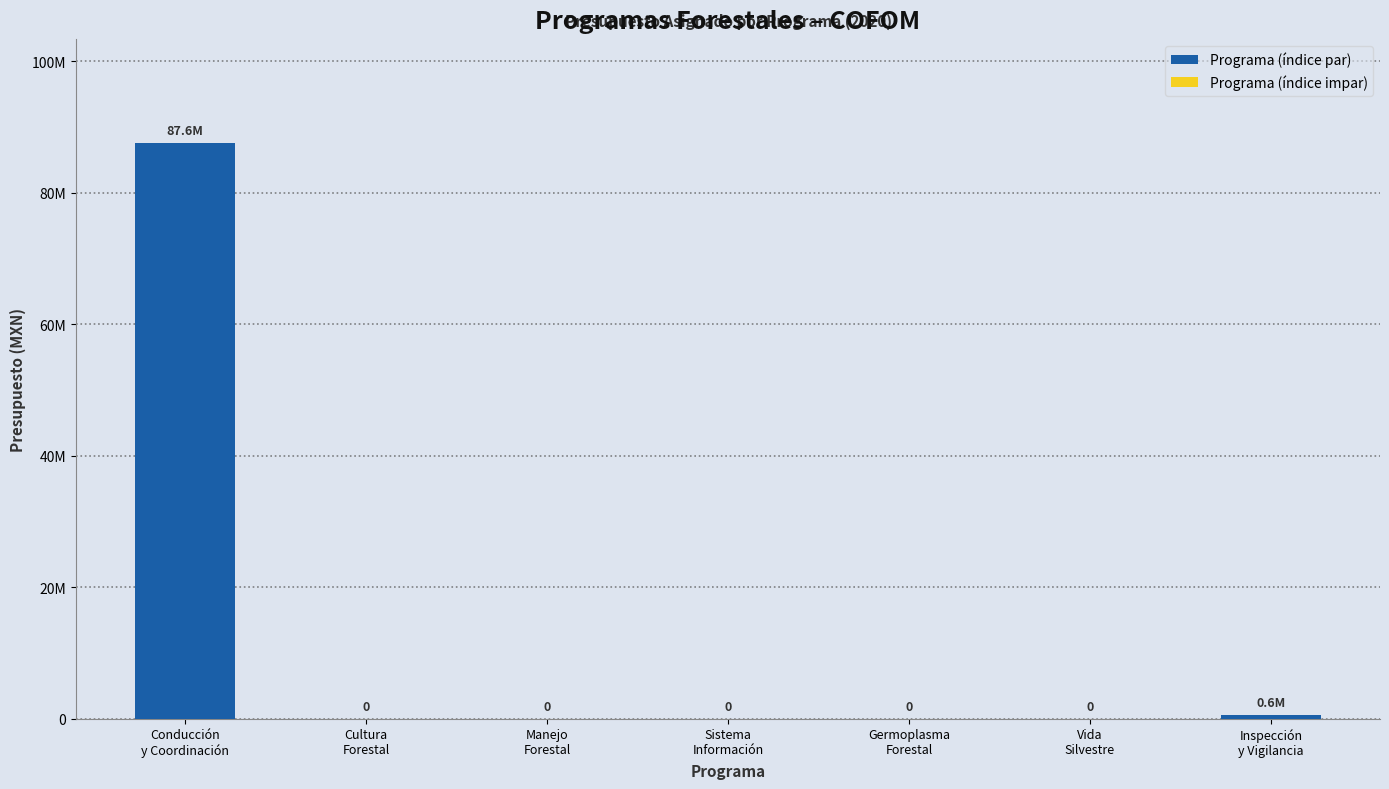

How many bars are there in total?

7